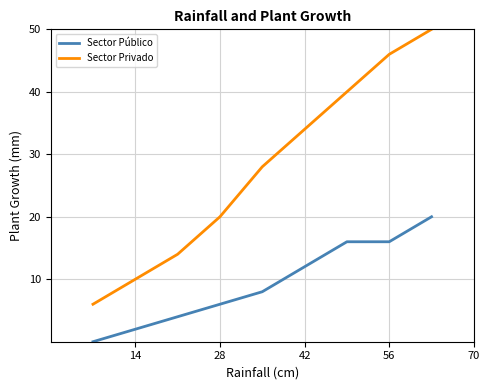

What is the maximum value for Sector Privado?

50